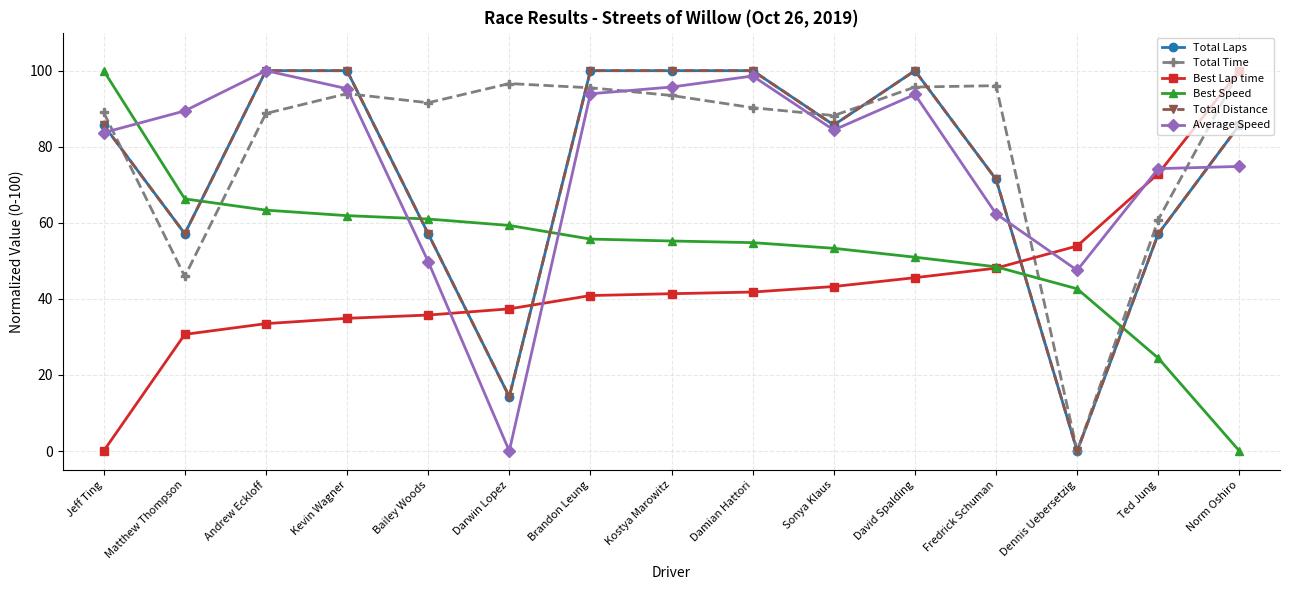

Is it true that Best Speed equals 61.9 at Kevin Wagner?

True